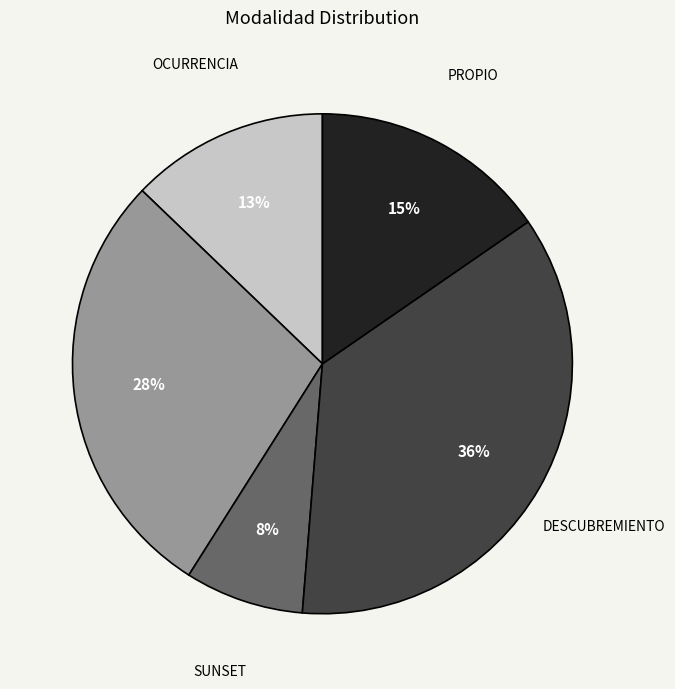

Rank the categories by value from highest to lowest.

DESCUBREMIENTO, CLAIMS MADE, PROPIO, OCURRENCIA, SUNSET